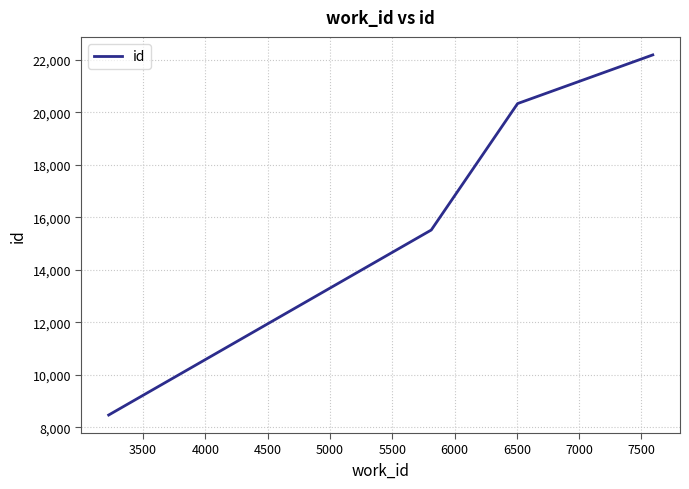

Reading left to right, transcribe all the data shown in this chart.

8468	15516	20333	22187